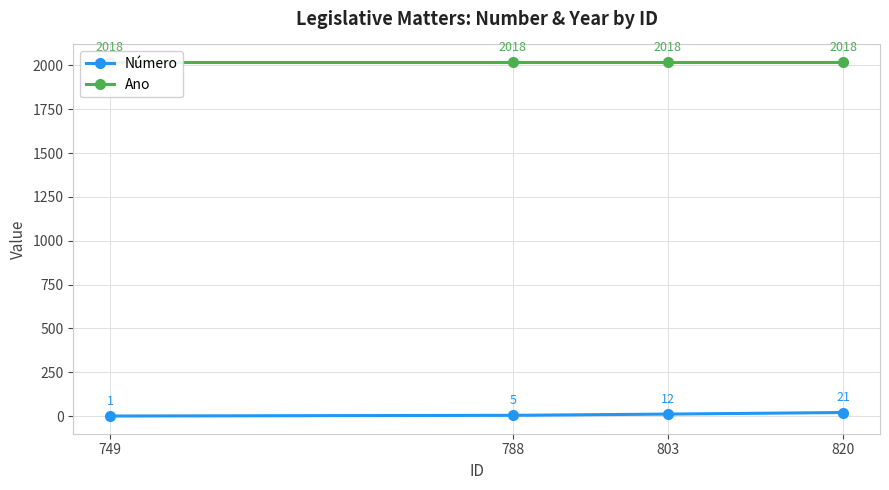

True or false: Número has a value of 8 at 788.

False